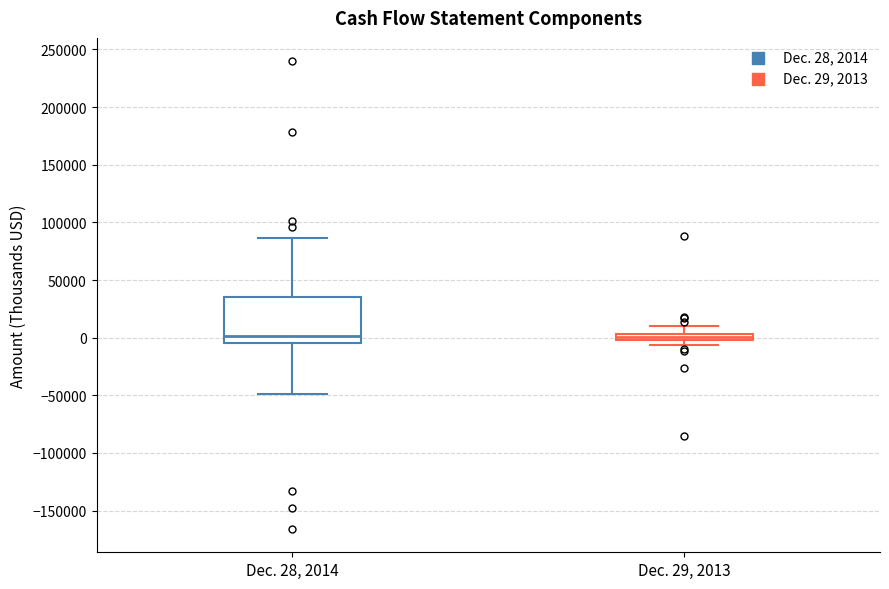

Which box is the tallest, from its lower edge to its upper edge?

Dec. 28, 2014